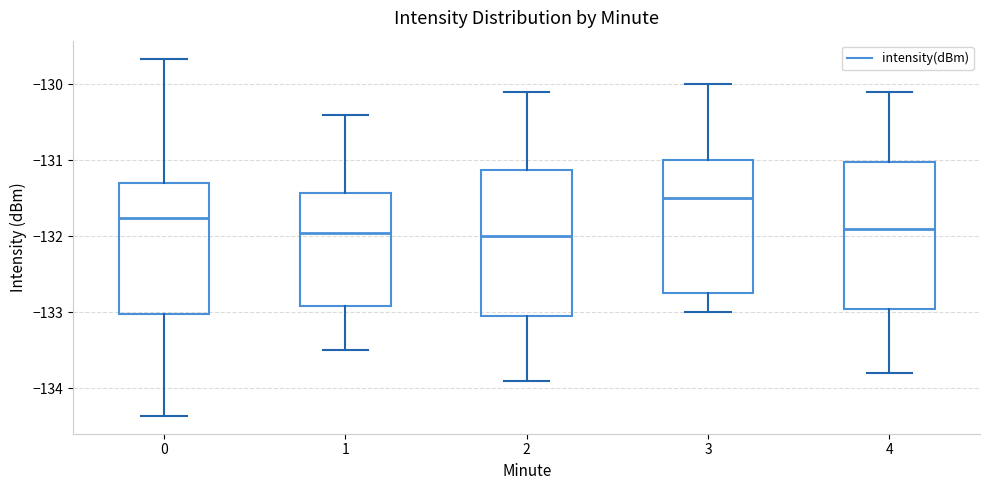

Reading left to right, transcribe this box plot: for each box, give where its median line is, the range the box spans, and where its two whiskers end, as read against the y-axis. The values are not printed on the chart, so give them approximately, as read against the axis.

0: median -131.8, box -133.0 to -131.3, whiskers -134.4 to -129.7
1: median -131.9, box -132.9 to -131.4, whiskers -133.5 to -130.4
2: median -132.0, box -133.0 to -131.1, whiskers -133.9 to -130.1
3: median -131.5, box -132.7 to -131.0, whiskers -133.0 to -130.0
4: median -131.9, box -132.9 to -131.0, whiskers -133.8 to -130.1